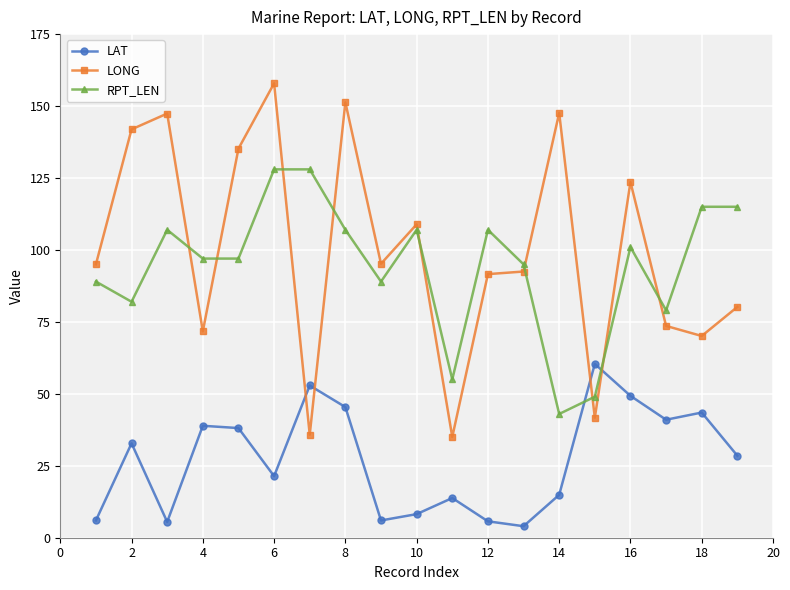

Which series has the largest range (max minus min)?

LONG